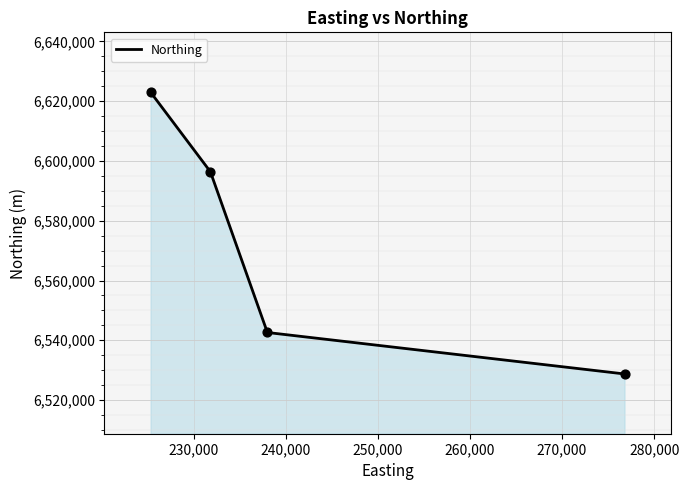

What is the average value?

6572692